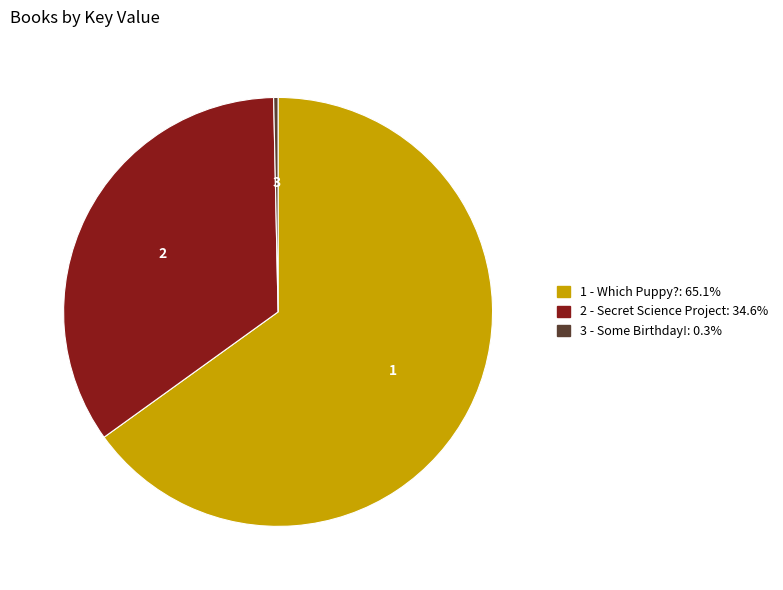

Is there any slice that represents more than half of the pie?

Yes